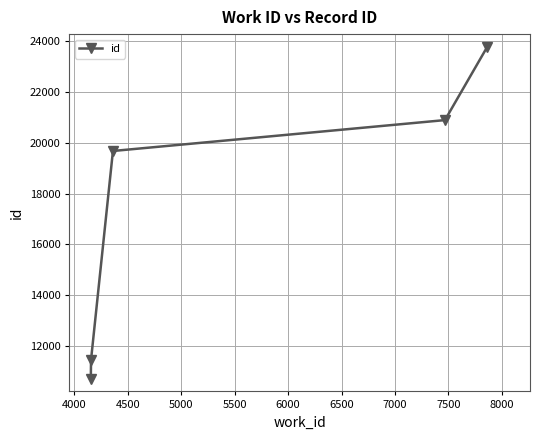

What is the difference between the second highest and minimum values?

10181